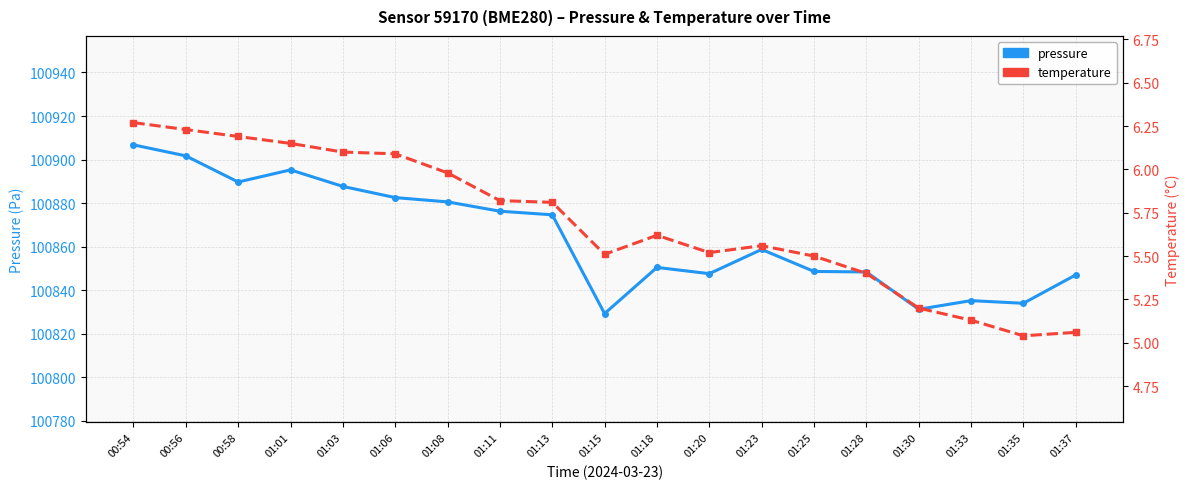

At which label is temperature closest to 5?

01:35